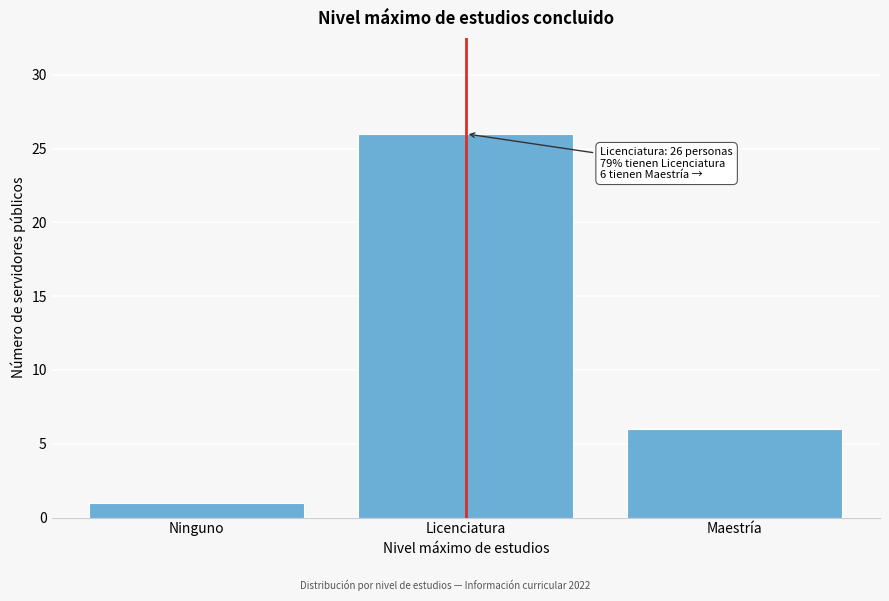

Reading right to left, list all the values displayed in this chart.

6	26	1